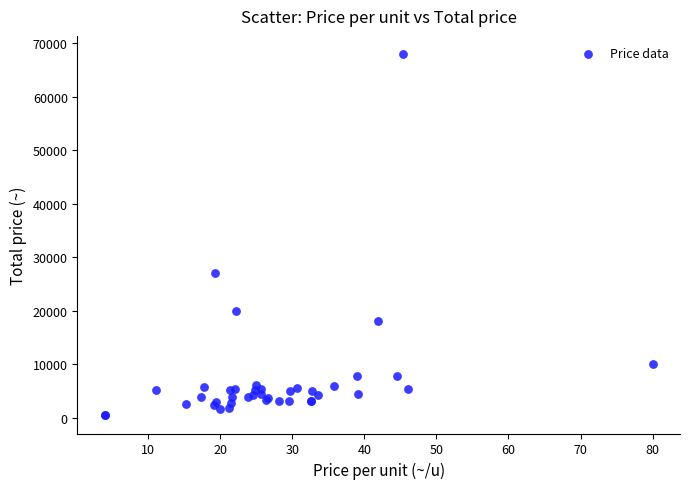

What Y value in the scatter plot is closest to 34200?

27000